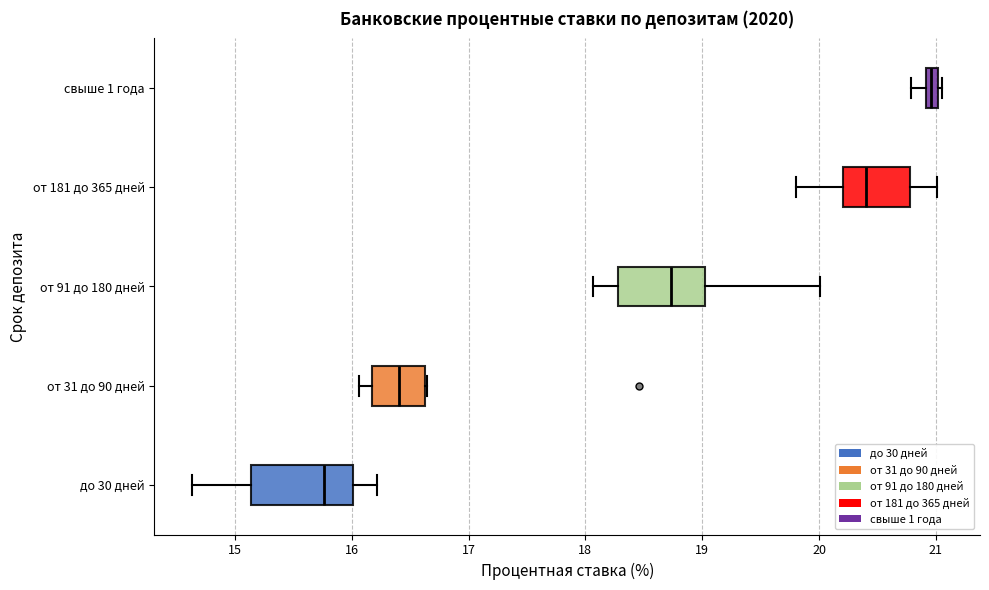

Comparing the boxes themselves (not the whiskers), which one is the widest?

до 30 дней